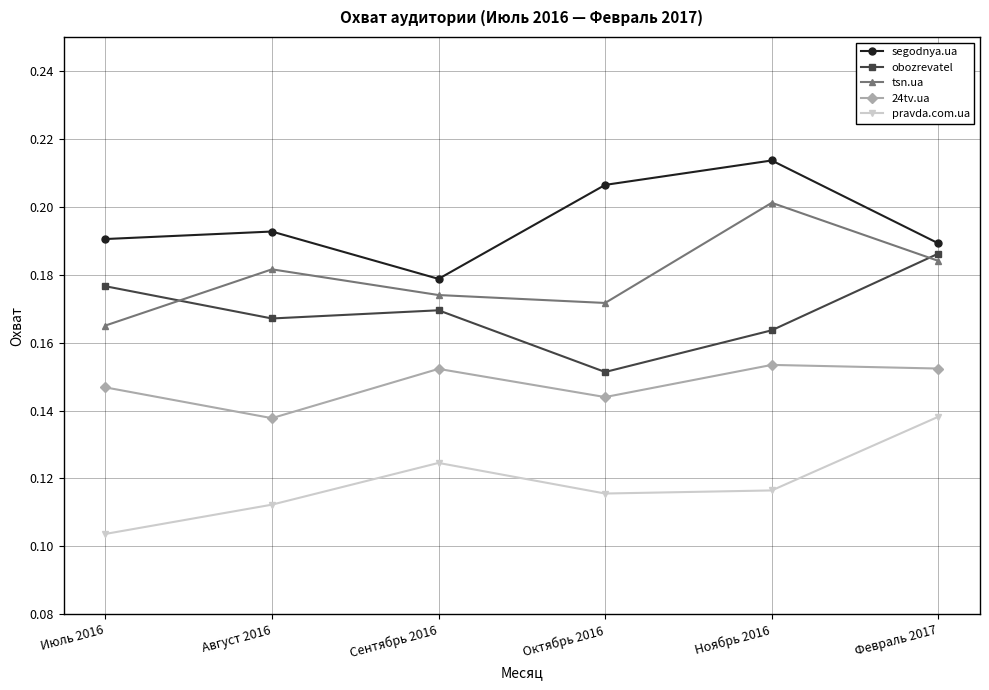

True or false: pravda.com.ua and tsn.ua cross at least once.

False